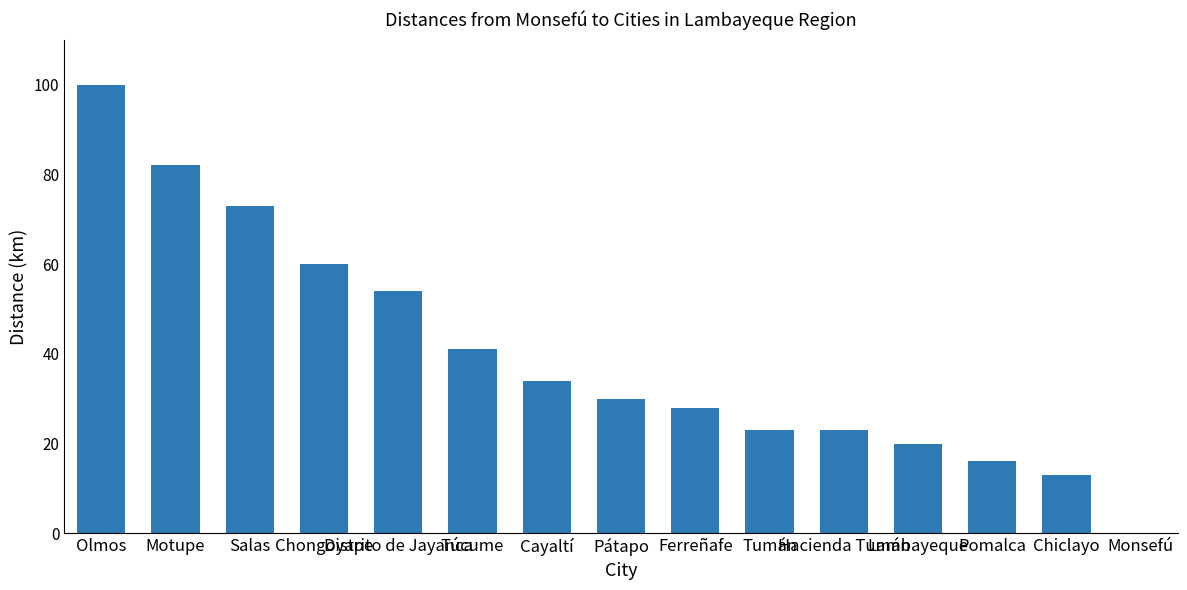

At which category does the chart reach its peak across all series?

Olmos